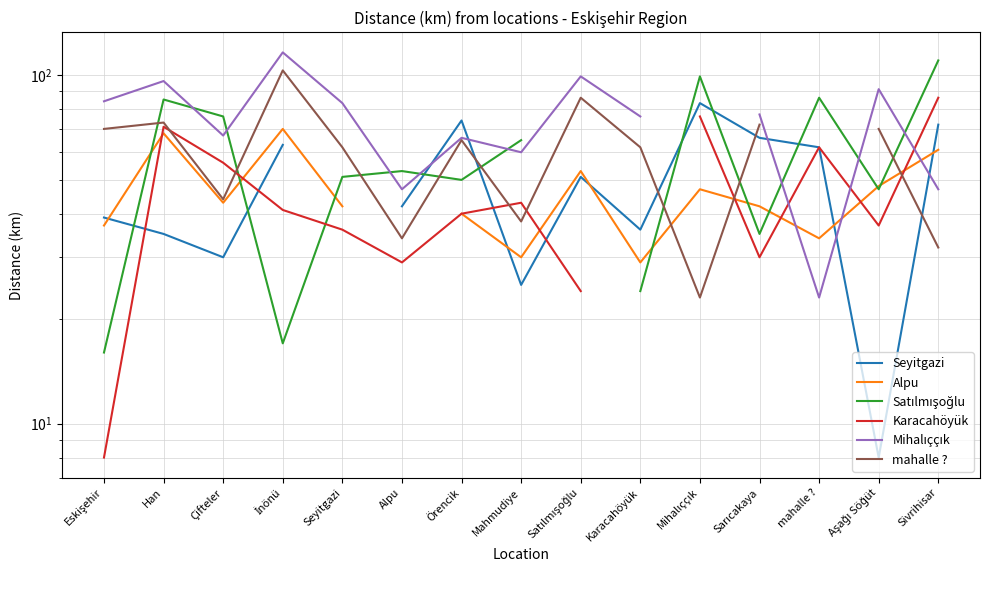

What position from the left is Sarıcakaya?

12